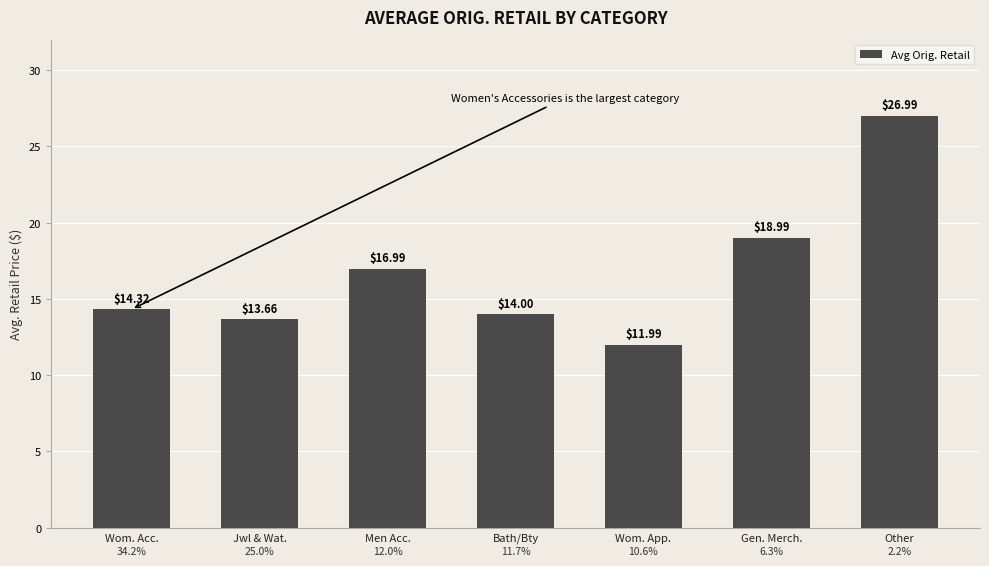

What is the label of the 6th bar from the right?

Jwl & Wat.